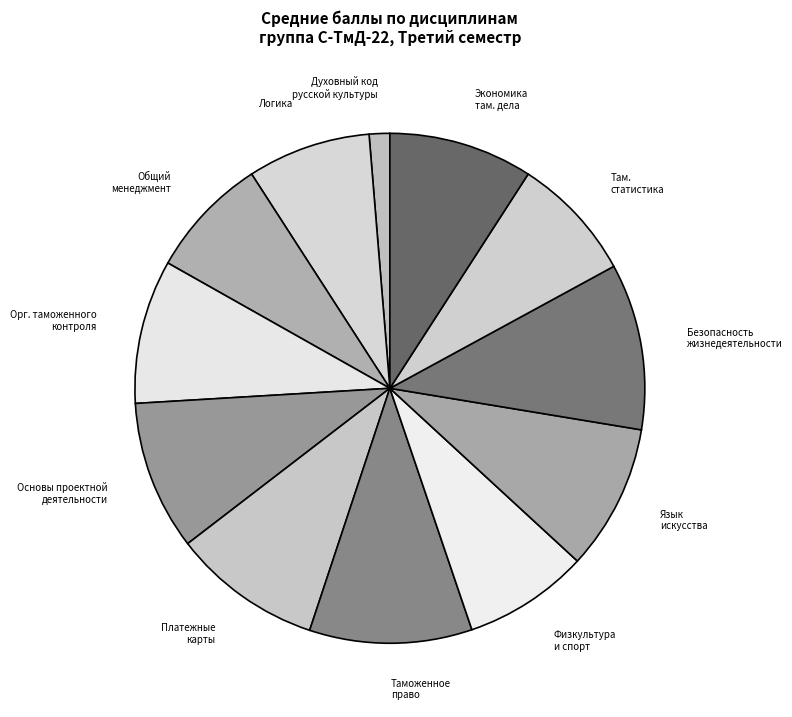

The Безопасность жизнедеятельности slice represents 4% of the pie. True or false?

False